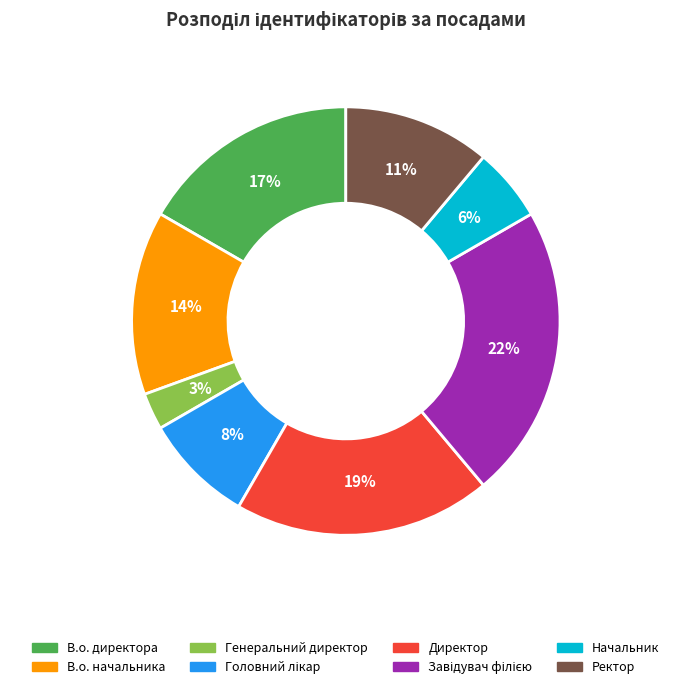

Which has a higher value, Генеральний директор or Начальник?

Начальник